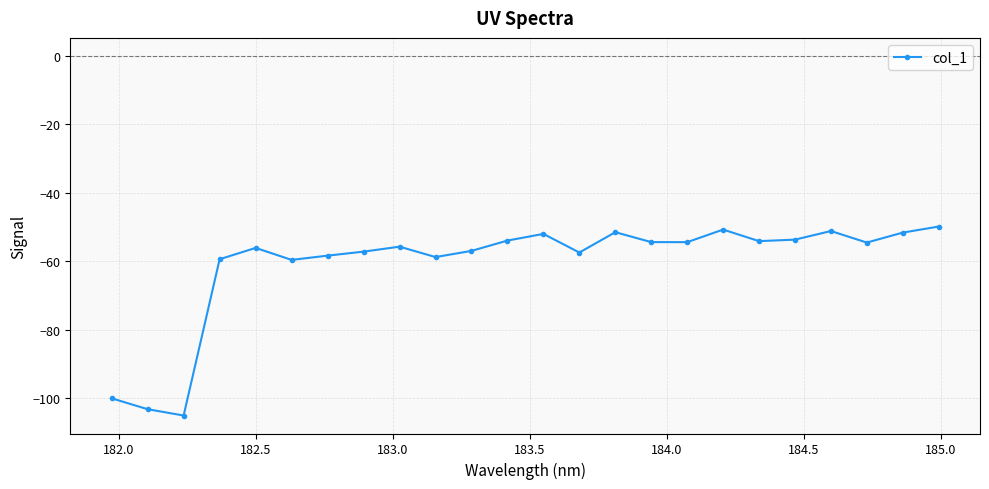

What is the difference between the maximum and minimum values?

55.2